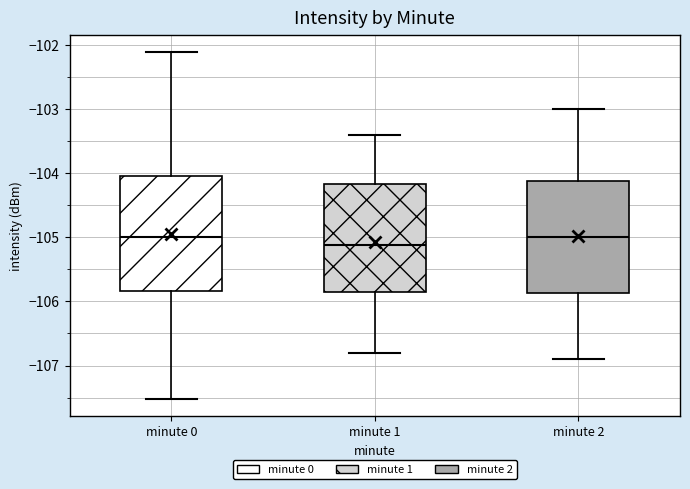

Reading left to right, transcribe this box plot: for each box, give where its median line is, the range the box spans, and where its two whiskers end, as read against the y-axis. The values are not printed on the chart, so give them approximately, as read against the axis.

minute 0: median -105.0, box -105.8 to -104.0, whiskers -107.5 to -102.1
minute 1: median -105.1, box -105.8 to -104.2, whiskers -106.8 to -103.4
minute 2: median -105.0, box -105.9 to -104.1, whiskers -106.9 to -103.0